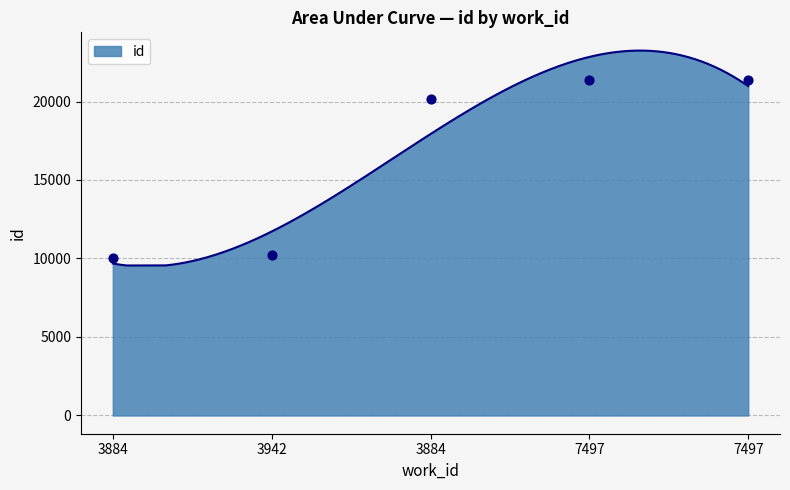

What is the change in value from 7497 to 7497?

+10